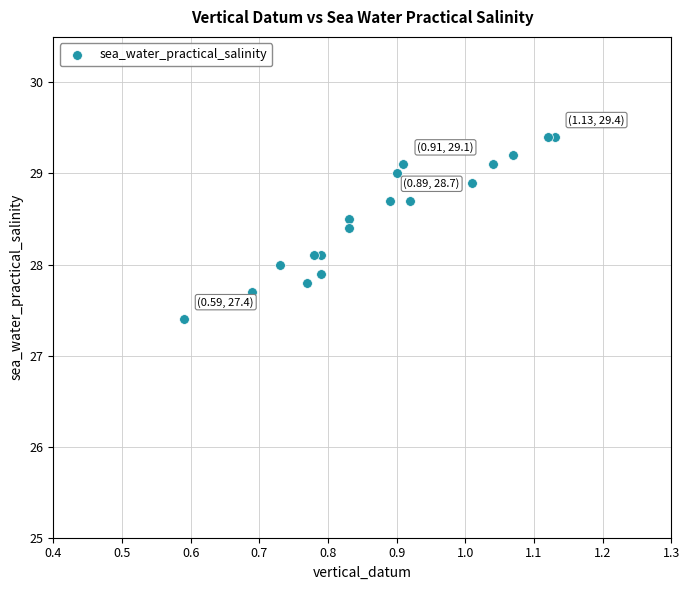

What is the range of X values (max minus min)?

0.5